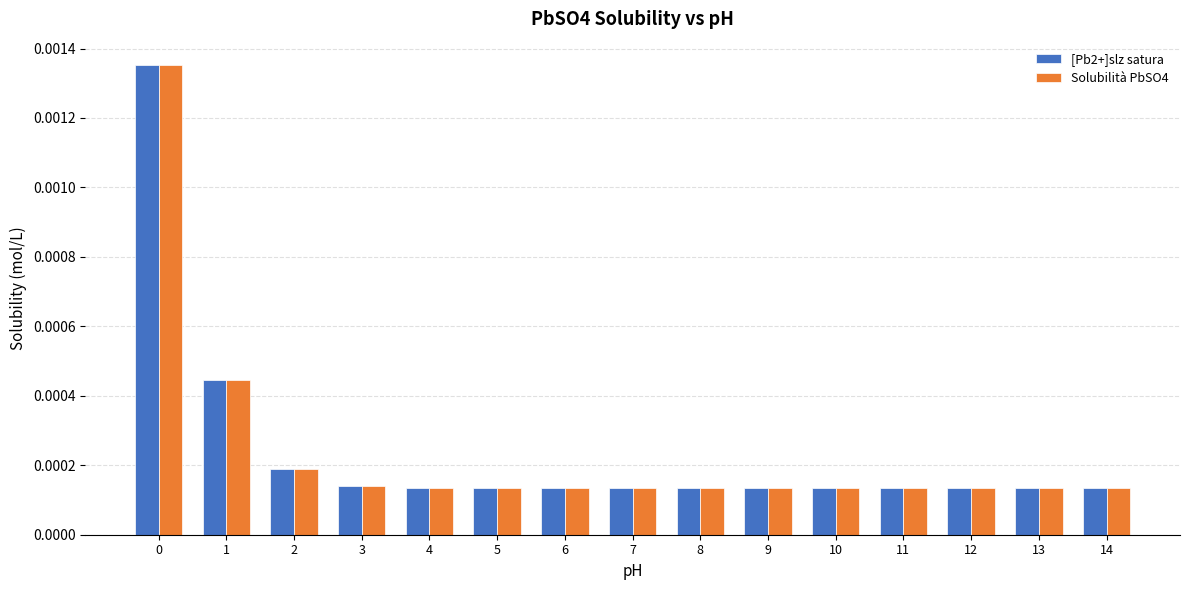

Is the value of Solubilità PbSO4 at 2 greater than the value of [Pb2+]slz satura at 1?

No